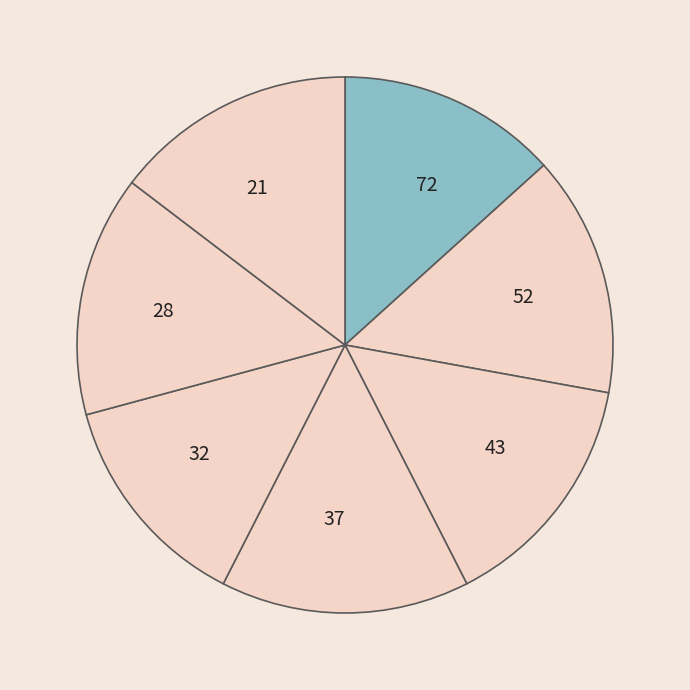

How many segments does this pie chart have?

7